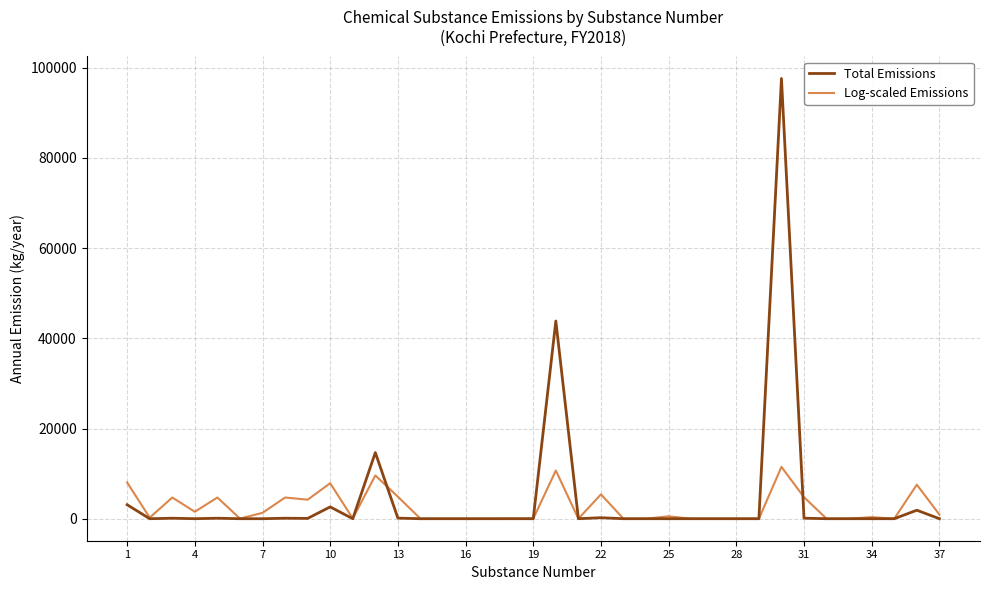

What is the maximum value shown in the chart?

97627.6